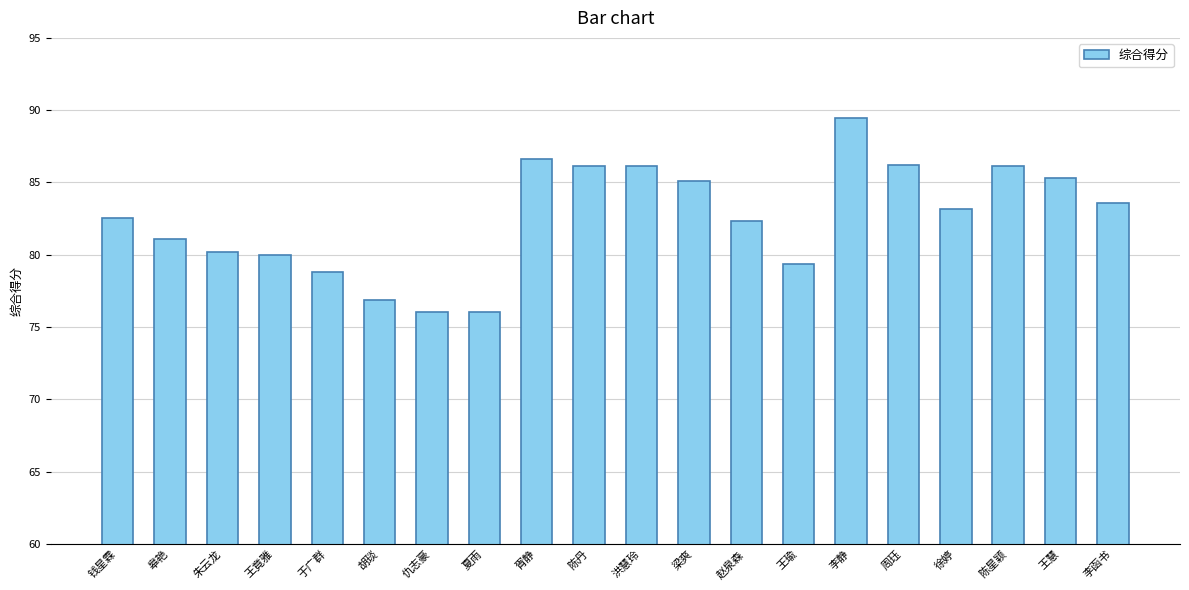

Which has a higher value, 洪慧玲 or 李函书?

洪慧玲